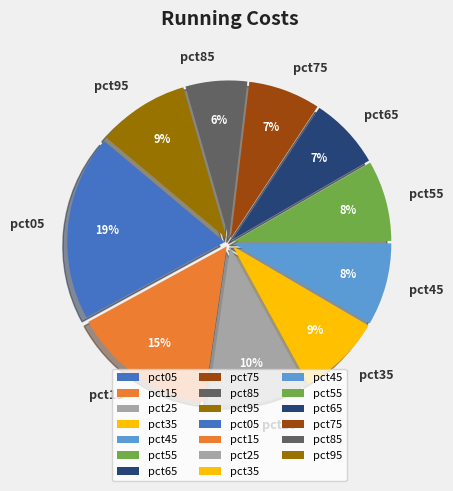

Do pct05 and pct75 together represent more than half of the pie?

No